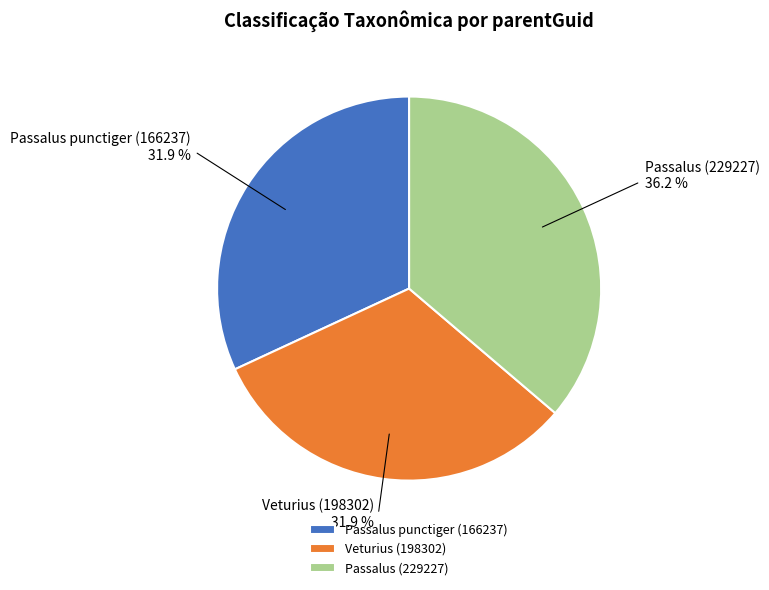

To the nearest percent, what percentage of the pie is Veturius (198302)?

32%